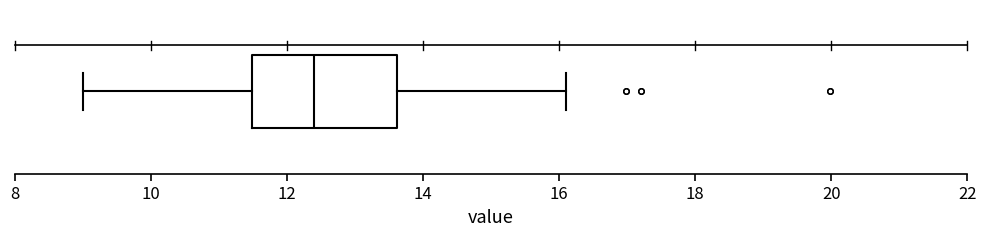

Transcribe this box plot: give where the median line is, the range the box spans, and where the two whiskers end, as read against the x-axis. The values are not printed on the chart, so give them approximately, as read against the axis.

median 12.4, box 11.4 to 13.6, whiskers 9.0 to 16.2